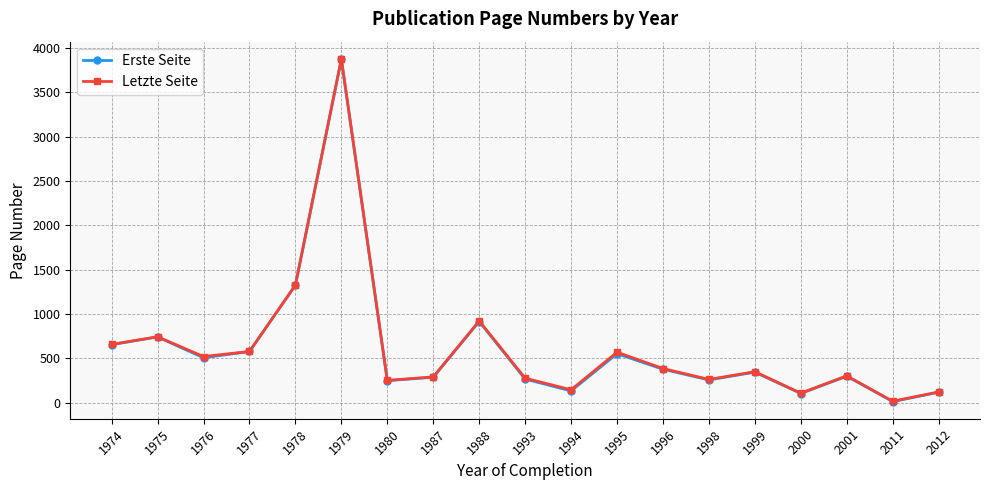

Which category has the lowest value in the Letzte Seite series?

2011